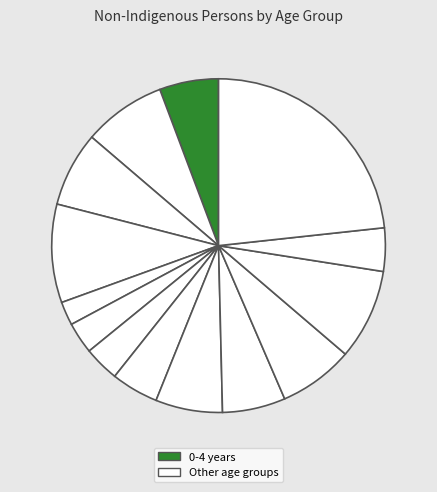

How many slices are in this pie chart?

14